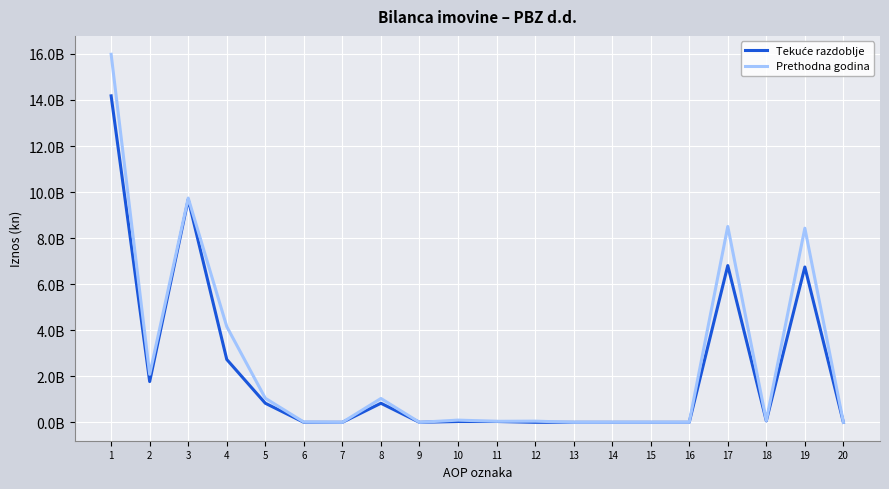

Between 4 and 9, which is larger?

4